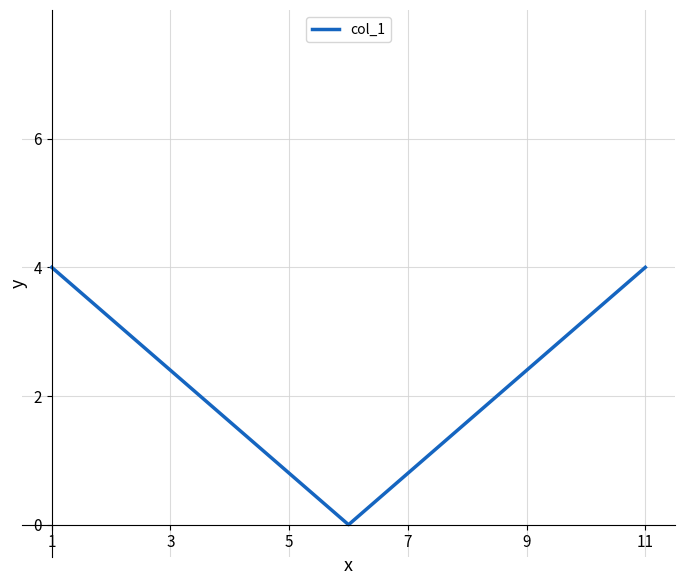

What is the difference between the maximum and minimum values?

4.0